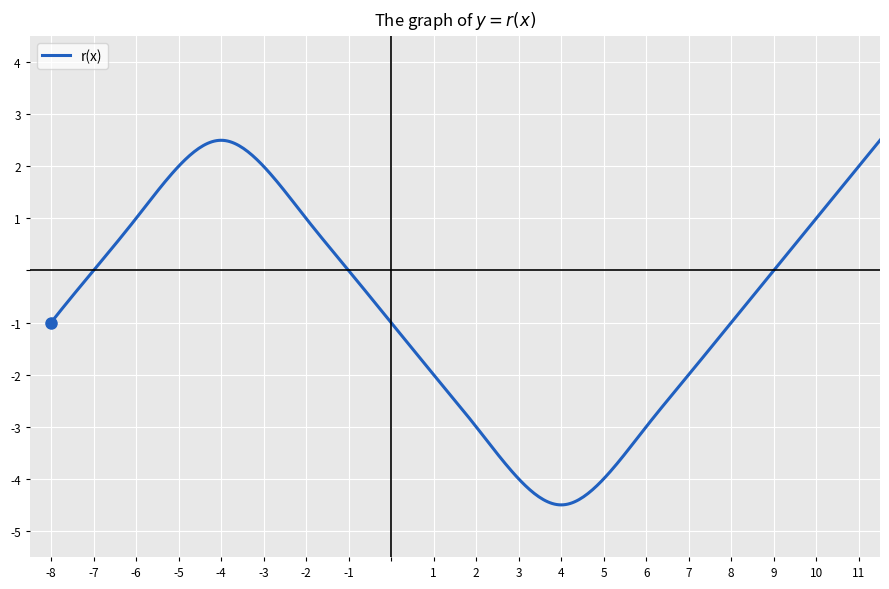

What is the minimum value shown in the chart?

-4.5